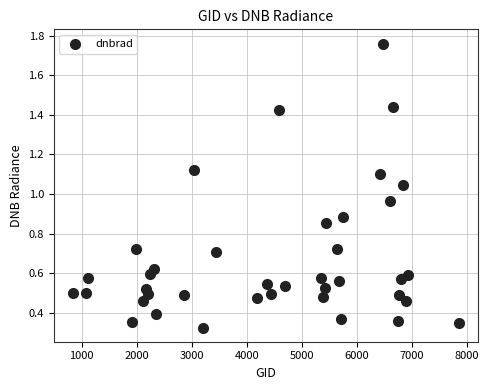

What is the range of X values (max minus min)?

7011.0